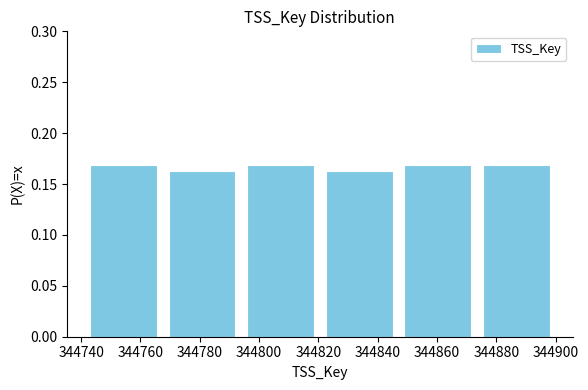

Reading left to right, transcribe this chart: for each bar, give the range it covers on the x-axis and its height. Neither the bar edges nor the heights are printed on the chart, so give them approximately, as read against the axes.

344741.0 to 344767.5: 0.170
344767.5 to 344794.0: 0.165
344794.0 to 344820.5: 0.170
344820.5 to 344847.0: 0.165
344847.0 to 344873.5: 0.170
344873.5 to 344900.0: 0.170